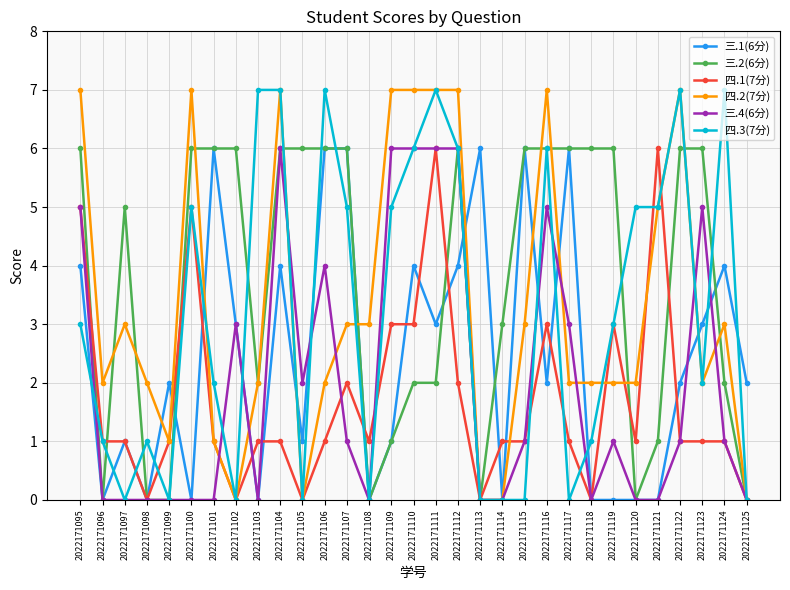

Between 2022171107 and 2022171112, which series saw the biggest shift?

三.4(6分)